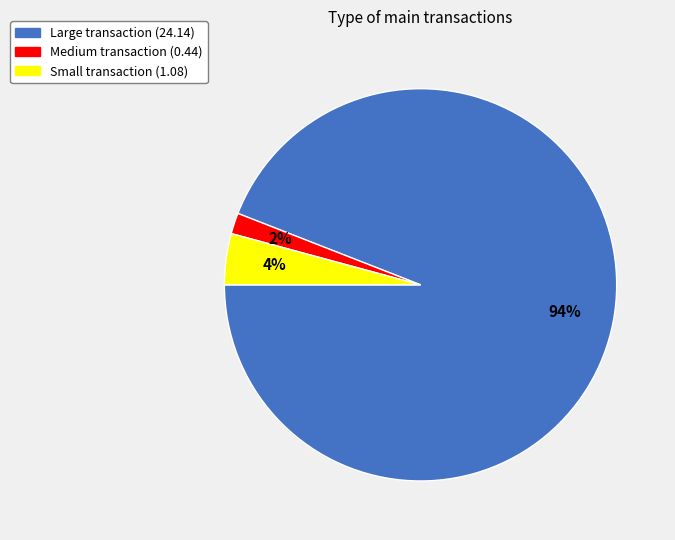

Does any single category account for the majority?

Yes